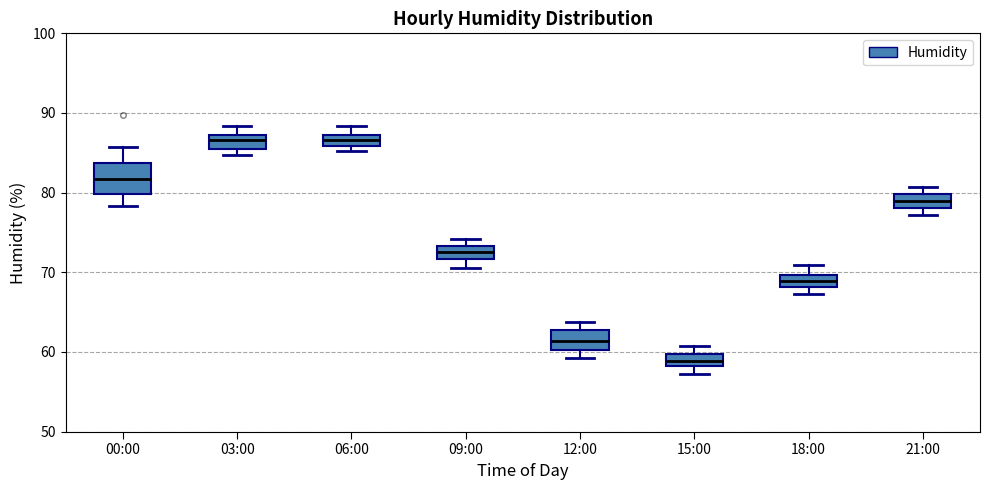

Where is the lower edge of the box for 21:00 on the y-axis? The values are not printed on the chart, so give them approximately, as read against the axis.

78